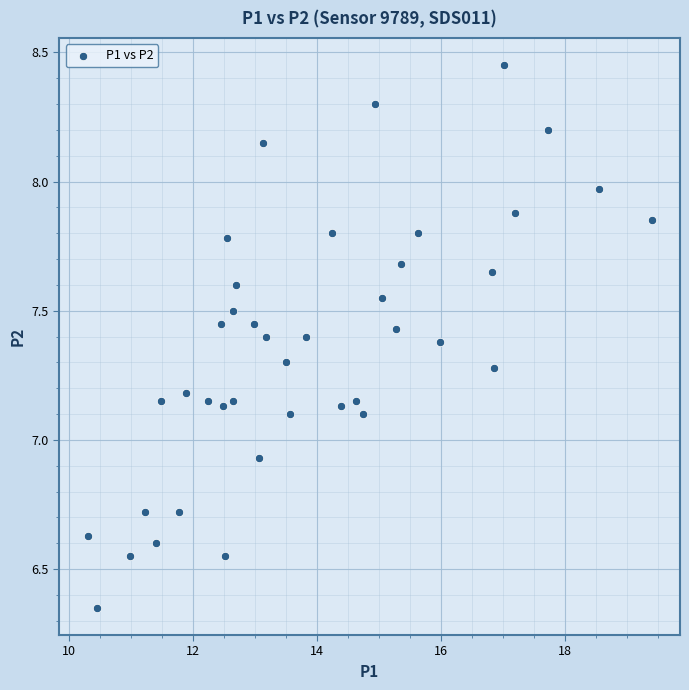

What is the range of Y values (max minus min)?

2.1